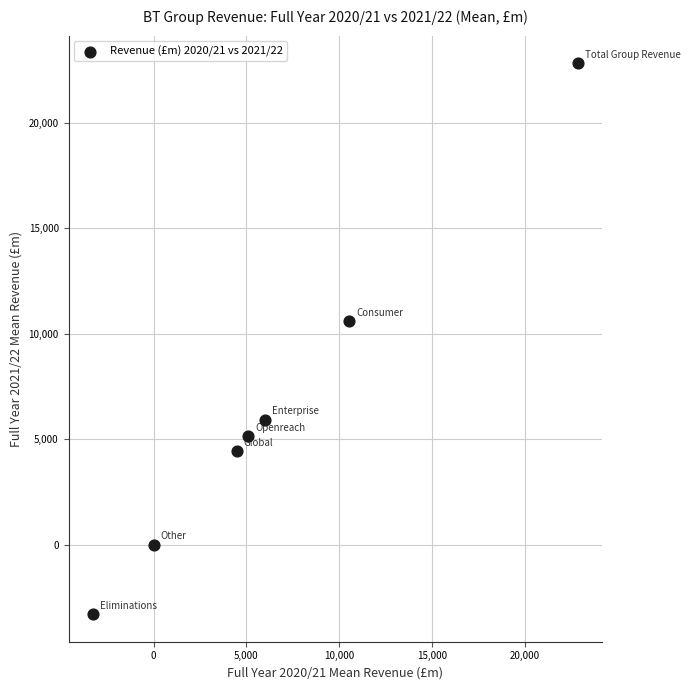

What is the average X value?

6529